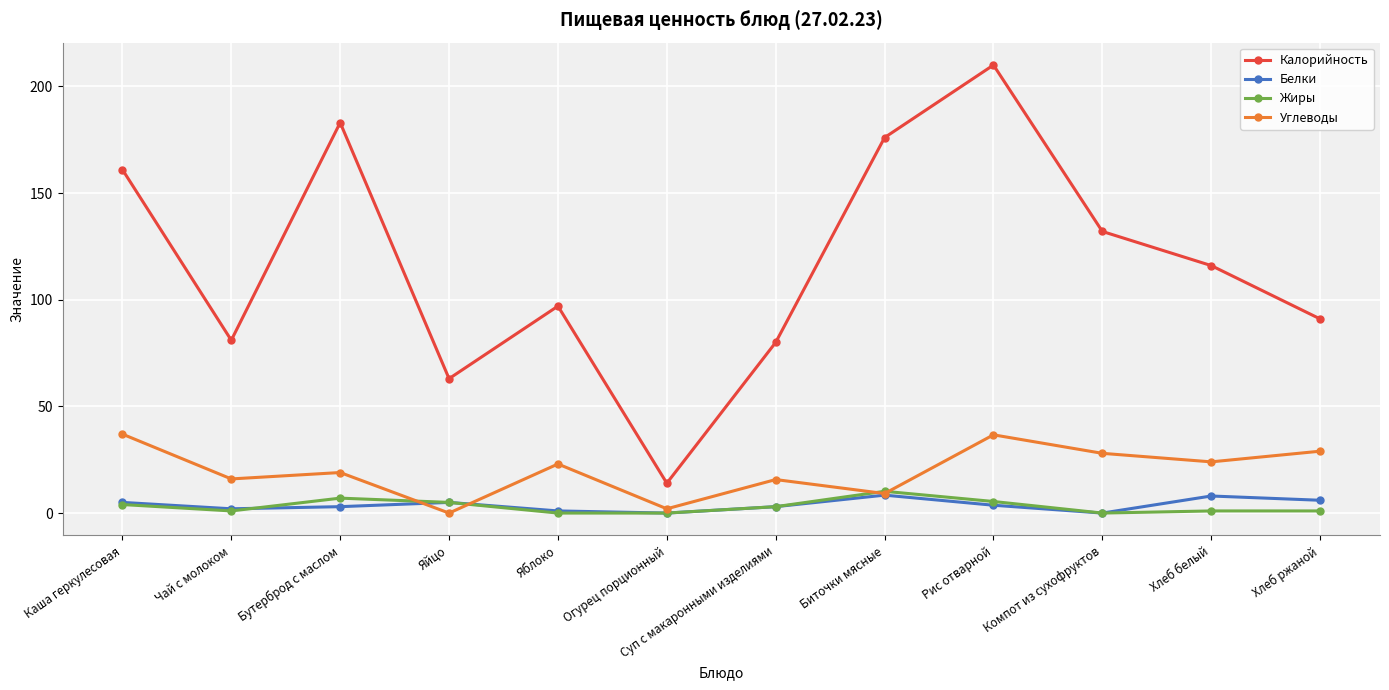

What is the maximum value for Калорийность?

210.0